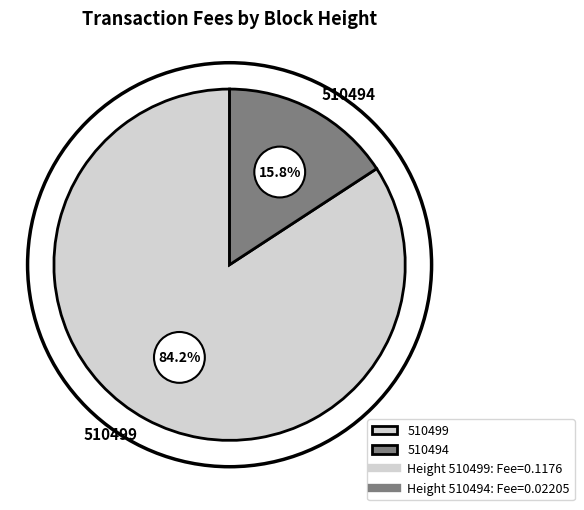

How much of the chart is everything except 510494?

84.2%